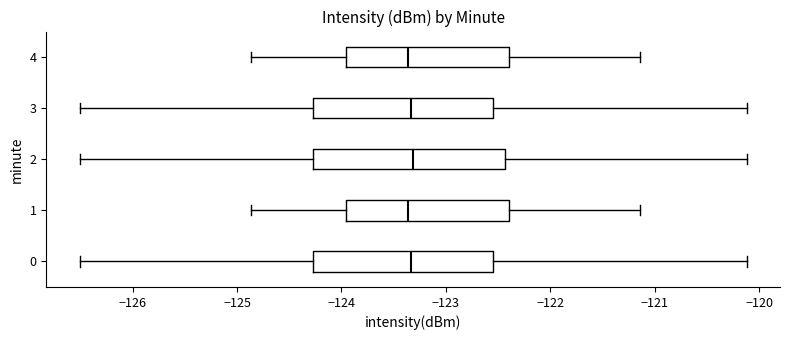

Where does the median line of the box at y = 0 sit on the x-axis? The values are not printed on the chart, so give them approximately, as read against the axis.

-123.3